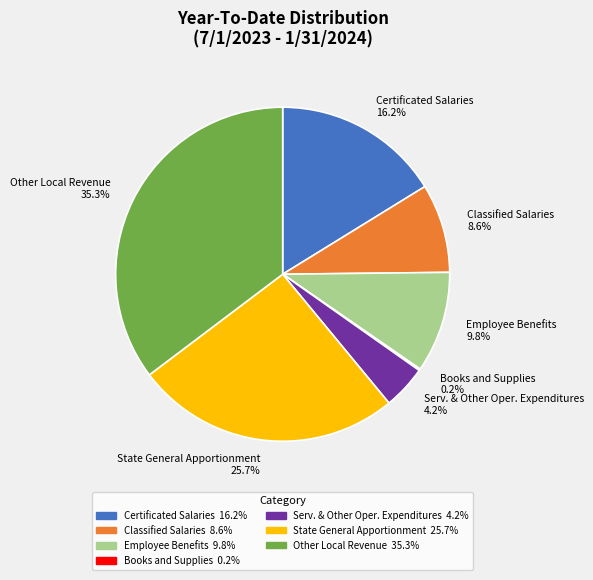

To the nearest percent, what is the average slice percentage?

14%